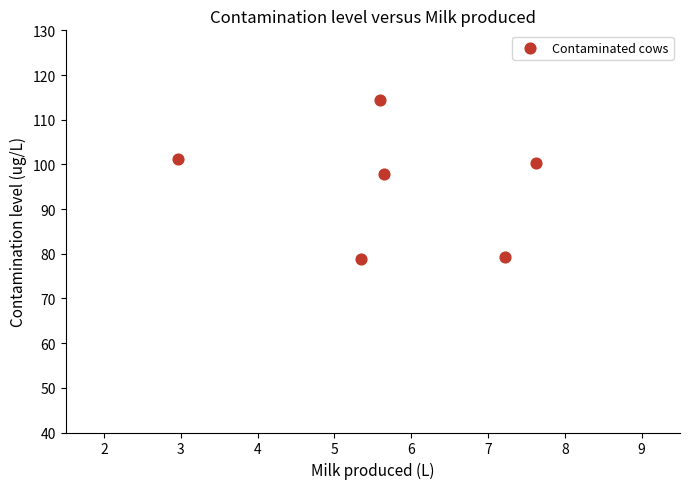

What Y value in the scatter plot is closest to 96?

97.7